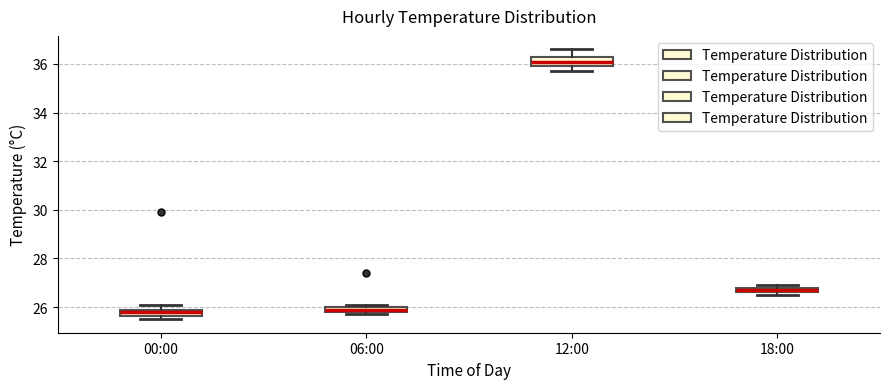

Where is the upper edge of the box for 06:00 on the y-axis? The values are not printed on the chart, so give them approximately, as read against the axis.

26.0